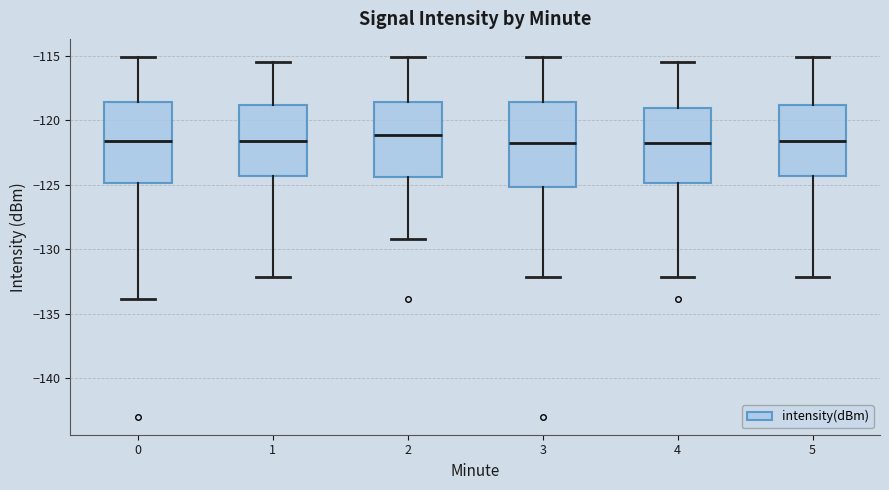

Where is the lower edge of the box at x = 2 on the y-axis? The values are not printed on the chart, so give them approximately, as read against the axis.

-124.5